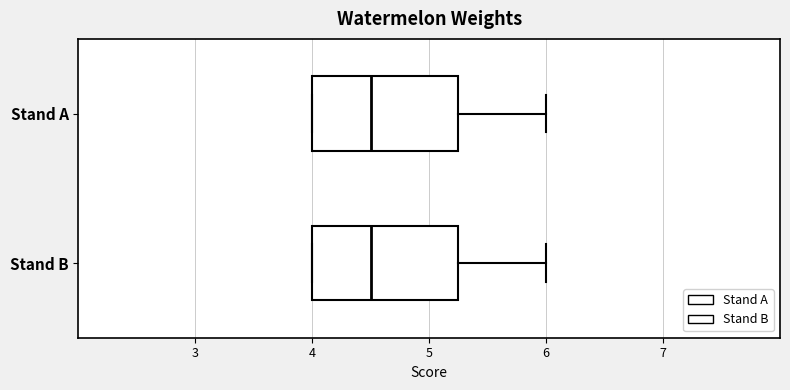

Reading bottom to top, read every box against the x-axis: the position of its median line, the range the box covers, and the ends of its whiskers. The values are not printed on the chart, so give them approximately, as read against the axis.

Stand B: median 4.5, box 4.0 to 5.3, whiskers 4.0 to 6.0
Stand A: median 4.5, box 4.0 to 5.3, whiskers 4.0 to 6.0